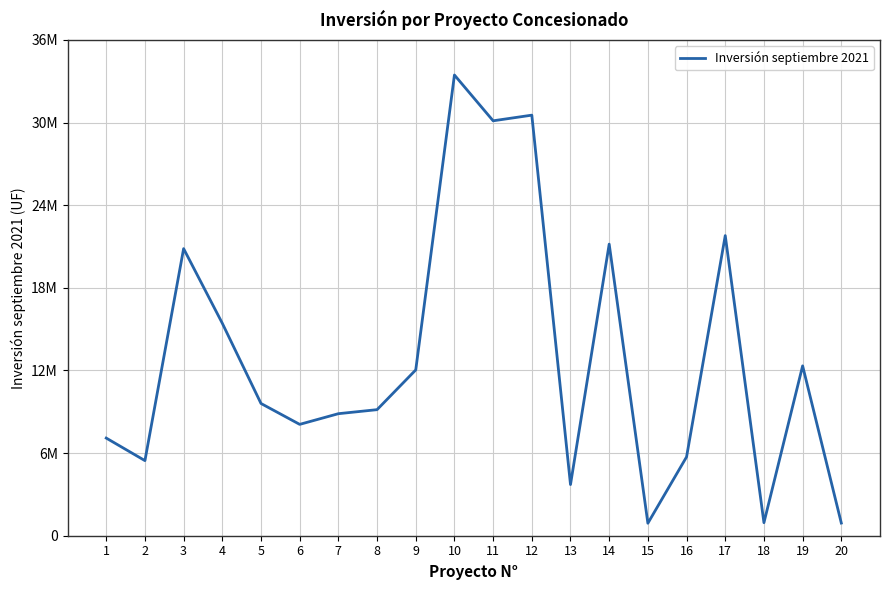

What is the difference between the maximum and second lowest values?

32538386.3